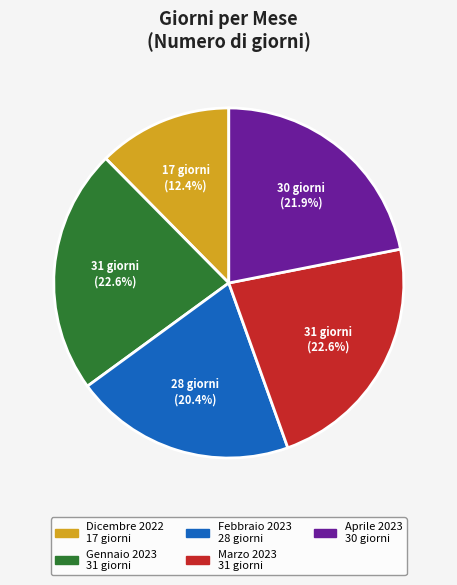

Is there any slice that represents more than half of the pie?

No